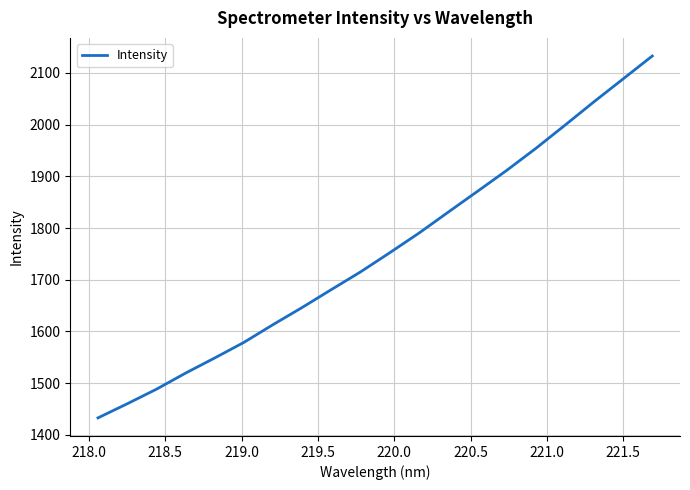

True or false: there are more than 0 points higher than both neighbors.

False